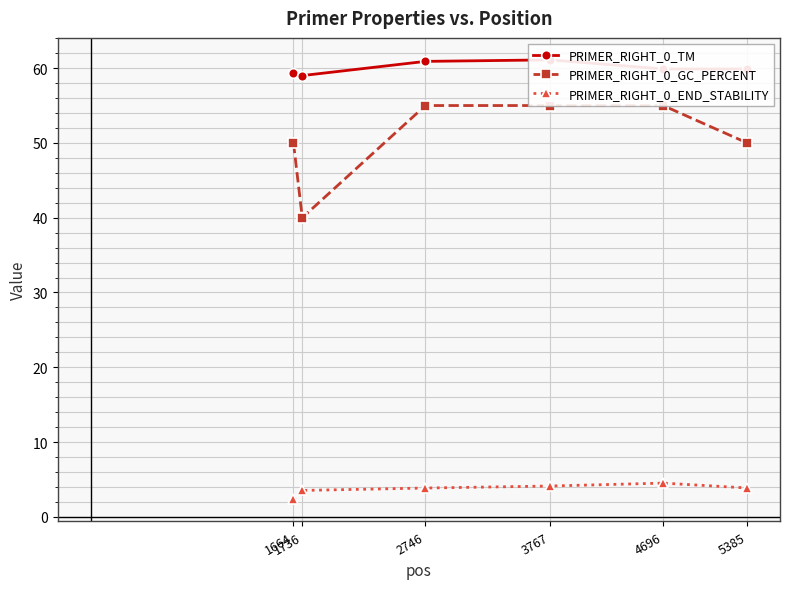

What is the value of the PRIMER_RIGHT_0_TM point at the 2nd from the left?

59.0